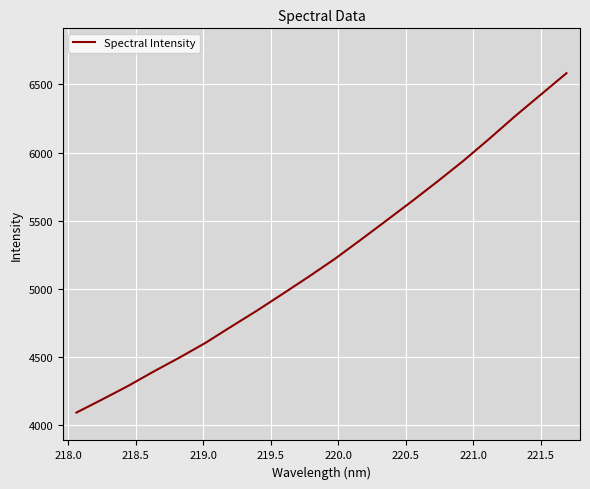

What is the minimum value shown in the chart?

4090.7